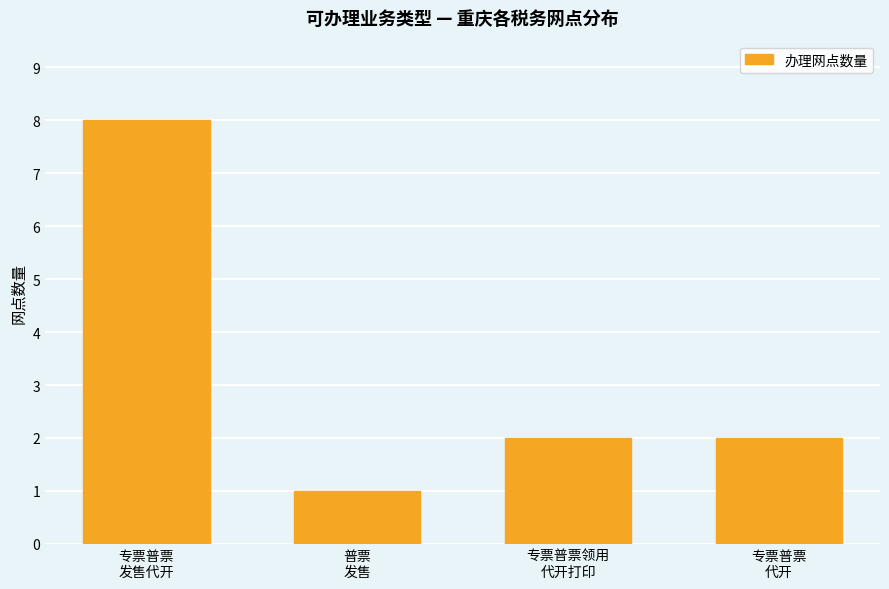

Where does the data first go above 2?

专票普票
发售代开